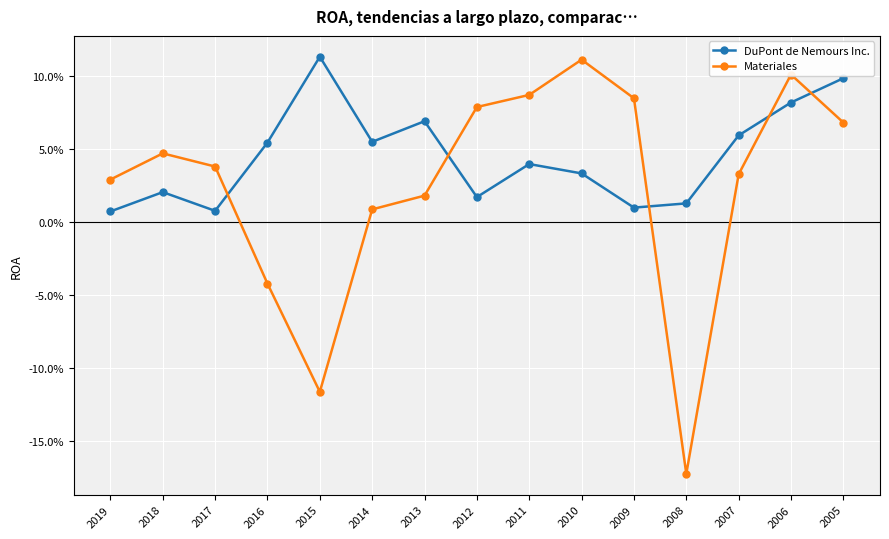

Does the chart display data point markers on the line(s)?

Yes